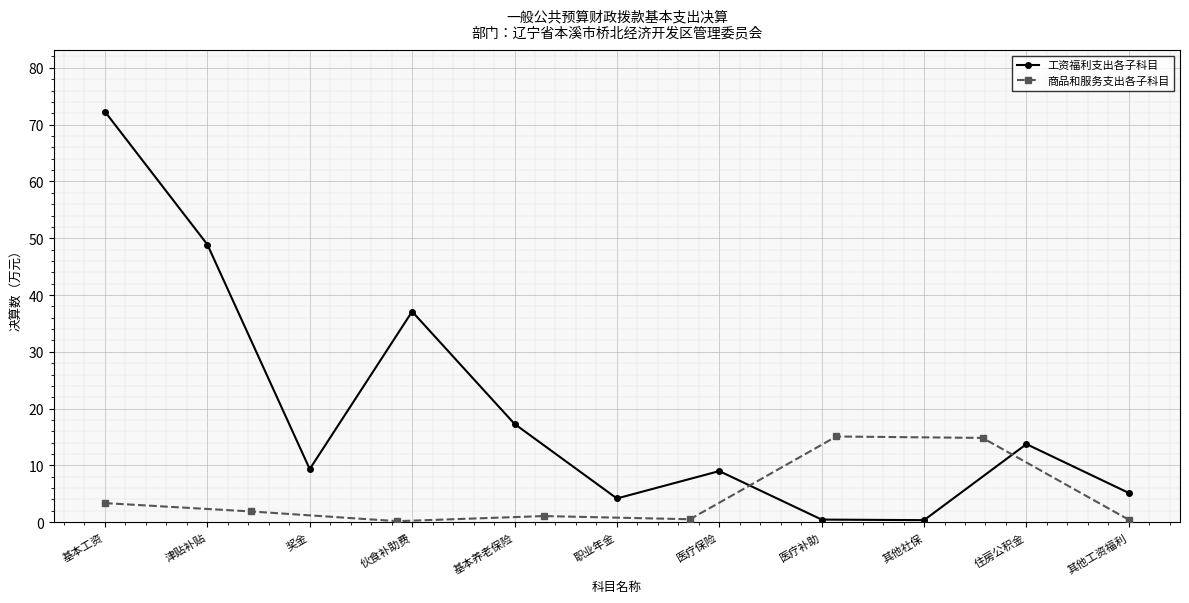

At which category does 工资福利支出各子科目 reach its first local valley?

奖金